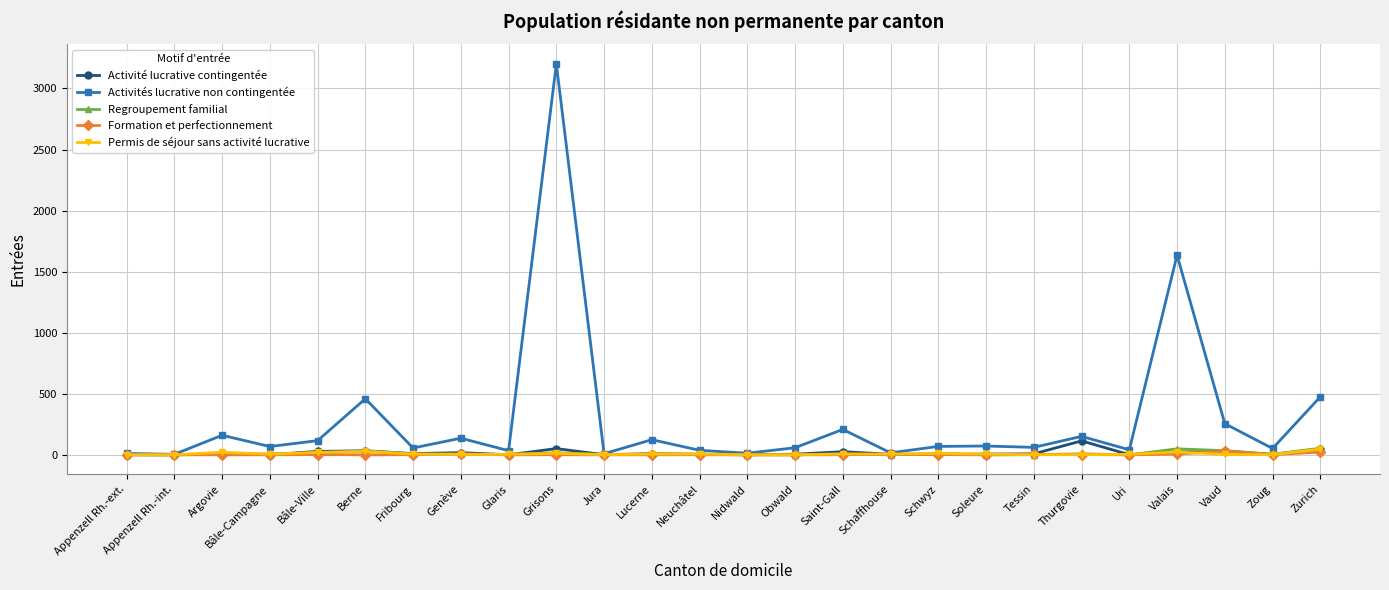

What is the label of the 15th point from the left?

Obwald